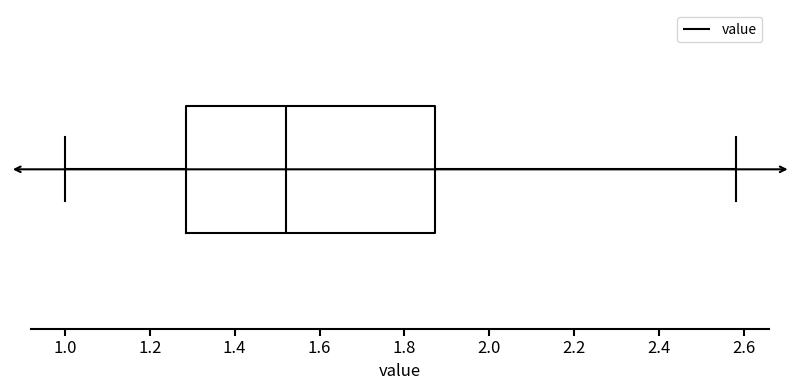

Read this box plot against the x-axis: the position of the median line, the range covered by the box, and the ends of both whiskers. The values are not printed on the chart, so give them approximately, as read against the axis.

median 1.52, box 1.28 to 1.88, whiskers 1.00 to 2.58